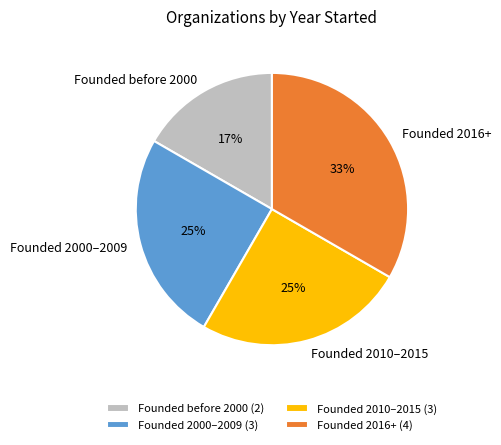

What is the ratio of the value at Founded before 2000 to the value at Founded 2000–2009?

0.7